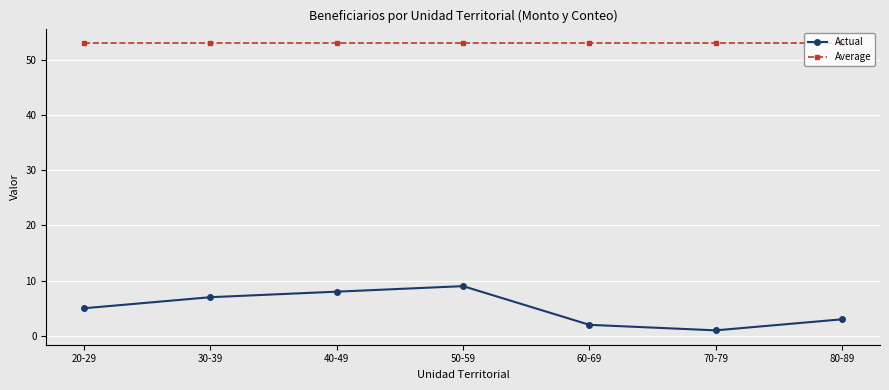

Rank the series at 40-49 from highest to lowest value.

Average, Actual